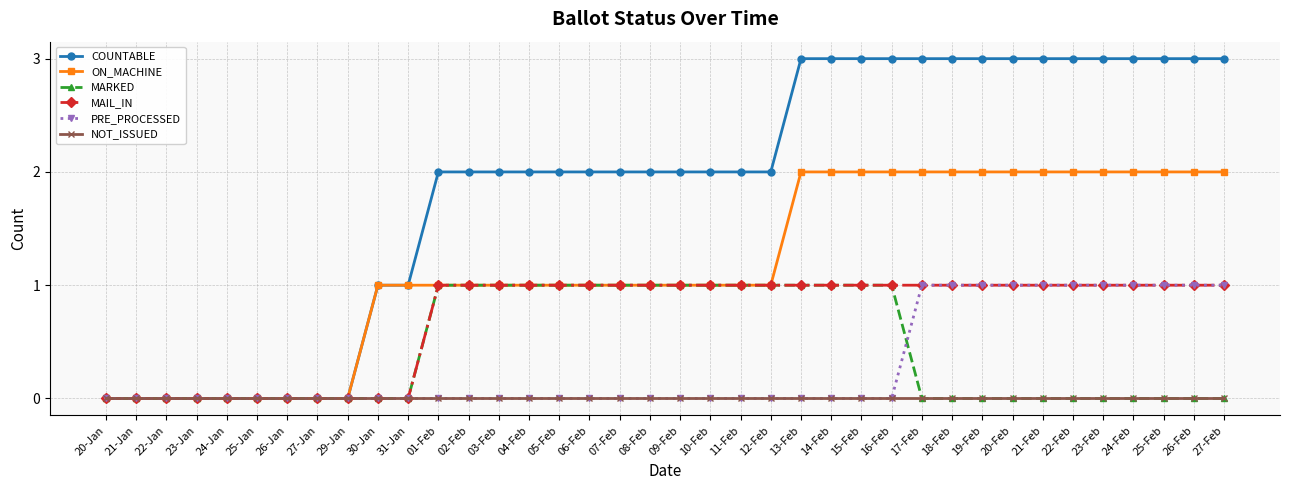

Which series has the largest total across all categories?

COUNTABLE